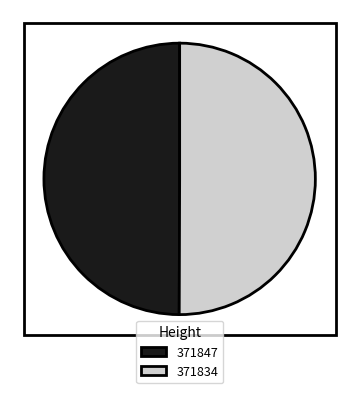

The 371834 slice represents 64% of the pie. True or false?

False